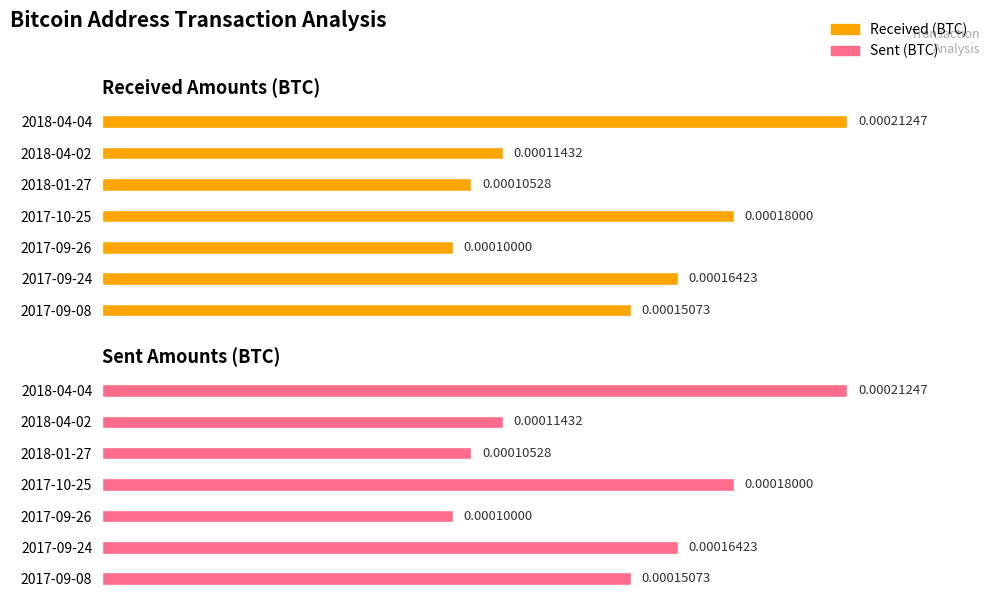

Count the Received (BTC) values in the range 0 to 1.

7